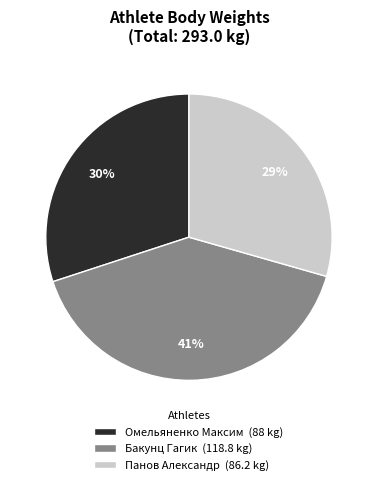

Is it true that Бакунц Гагик is 29% of the pie?

False